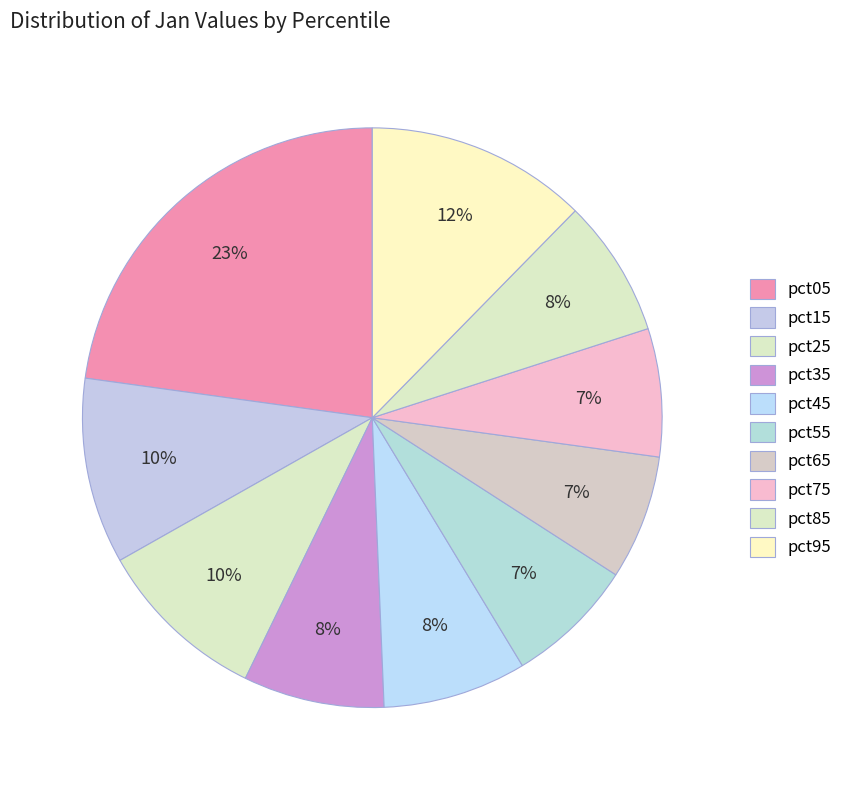

Is there any slice that represents more than half of the pie?

No